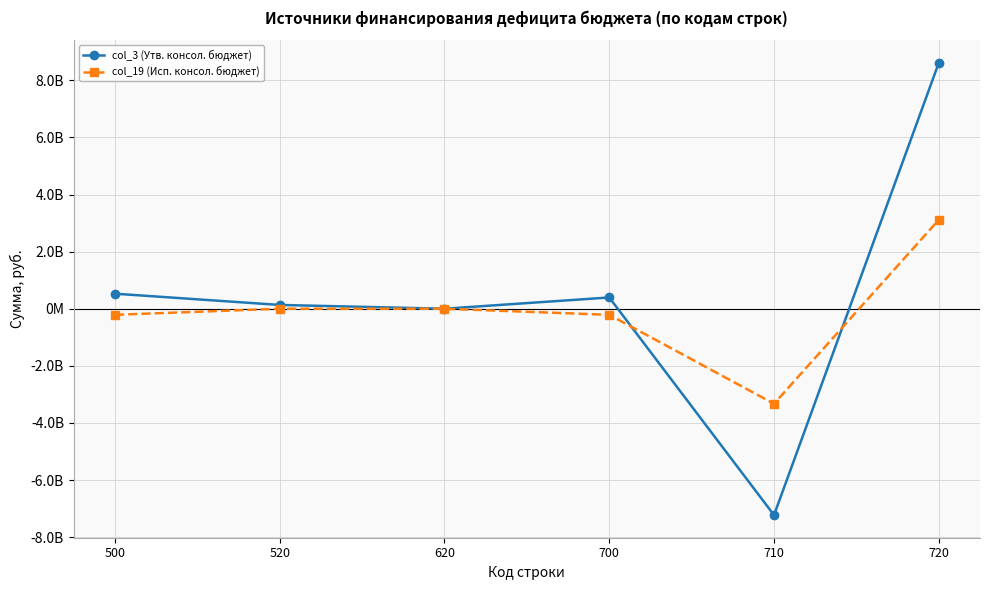

The value of col_3 (Утв. консол. бюджет) at 710 is -4639105018.6. True or false?

False